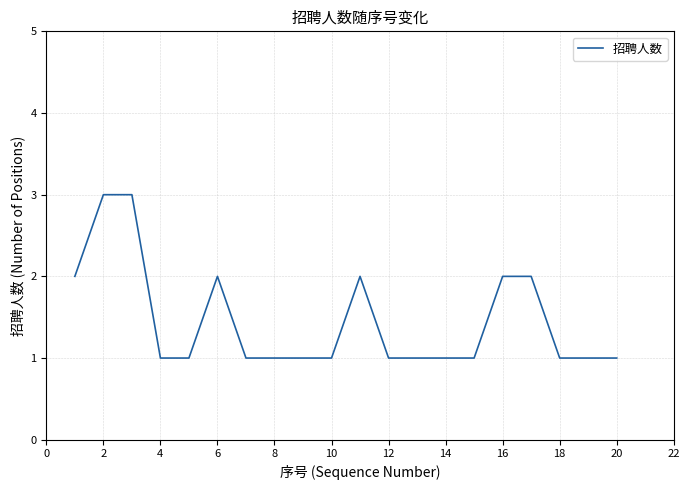

What is the greatest value displayed?

3